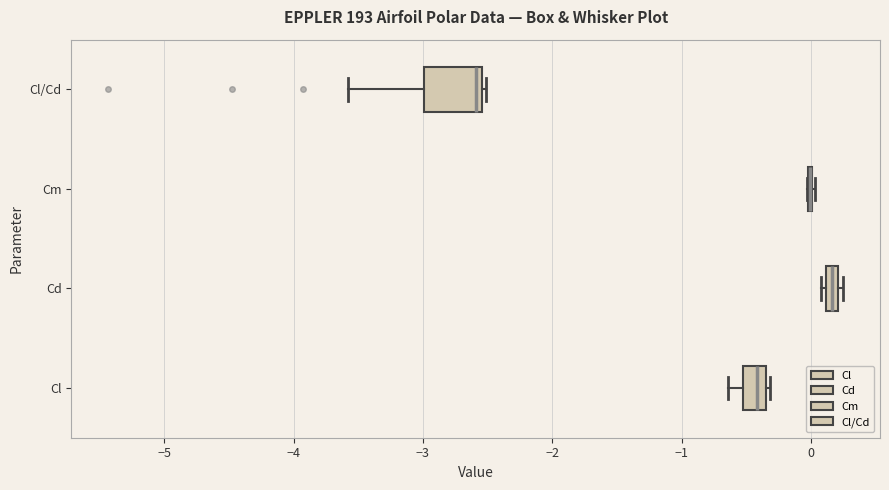

Which box is the widest, from its left edge to its right edge?

Cl/Cd